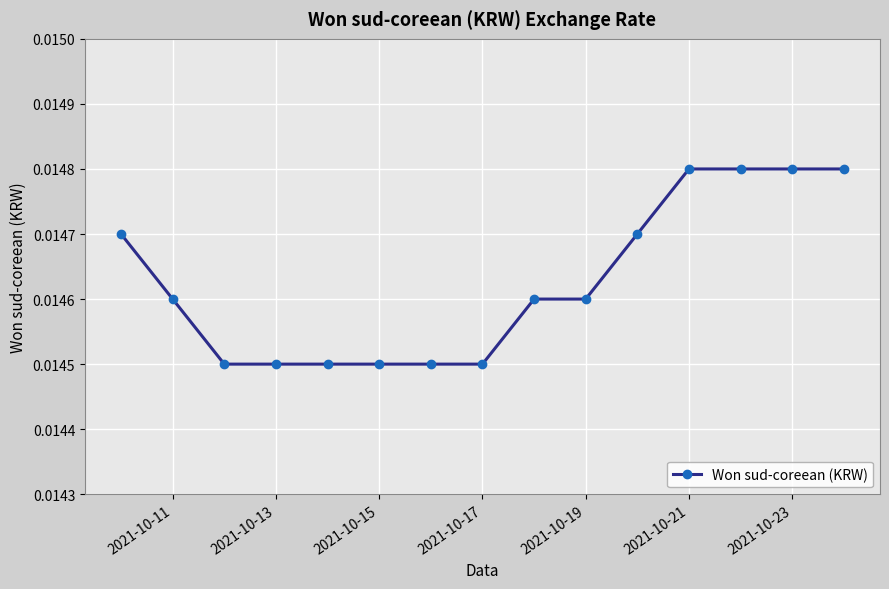

How many values are between 0 and 1?

15